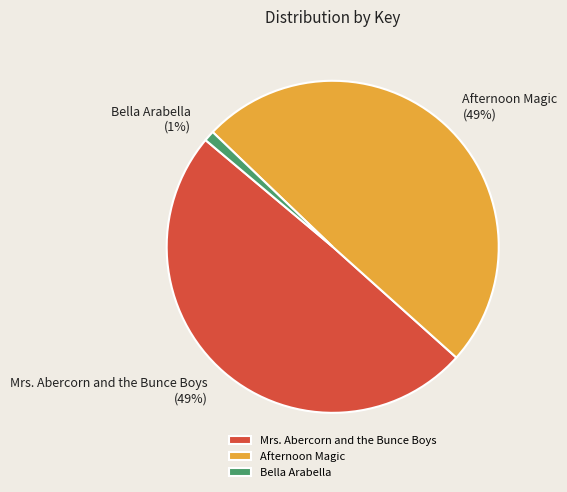

To the nearest percent, what is the average slice percentage?

33%